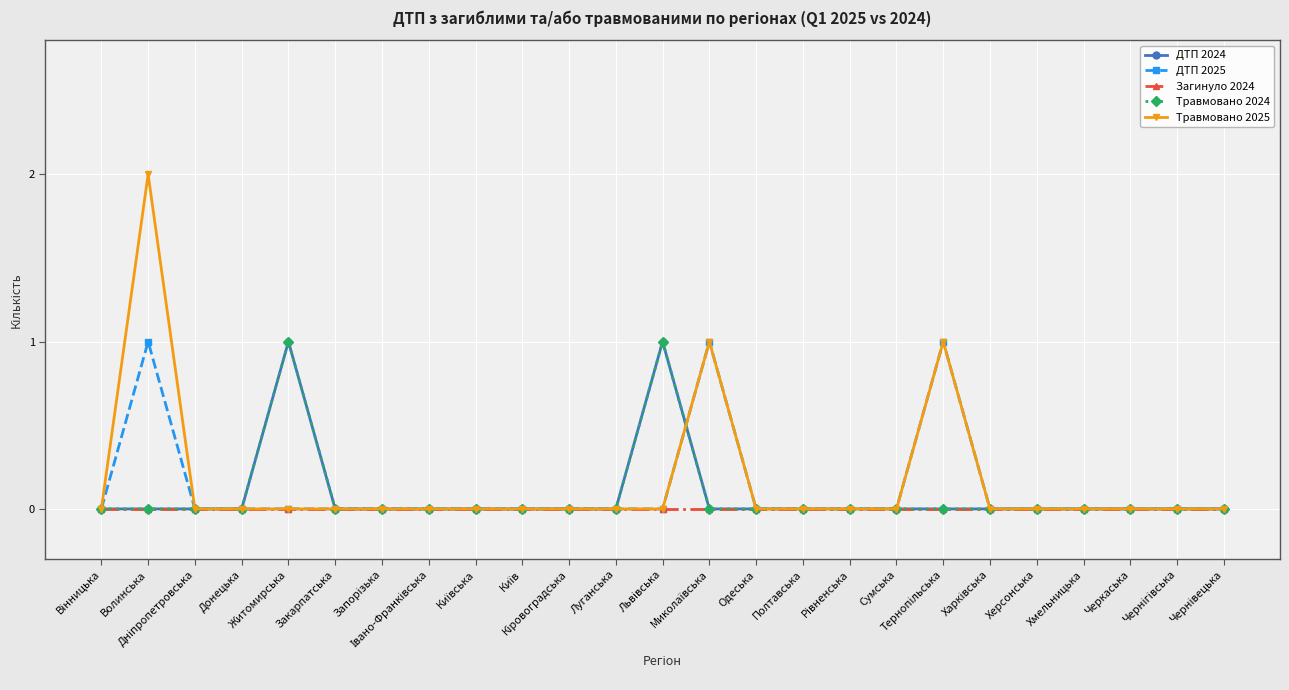

True or false: Загинуло 2024 and Травмовано 2025 cross at least once.

False